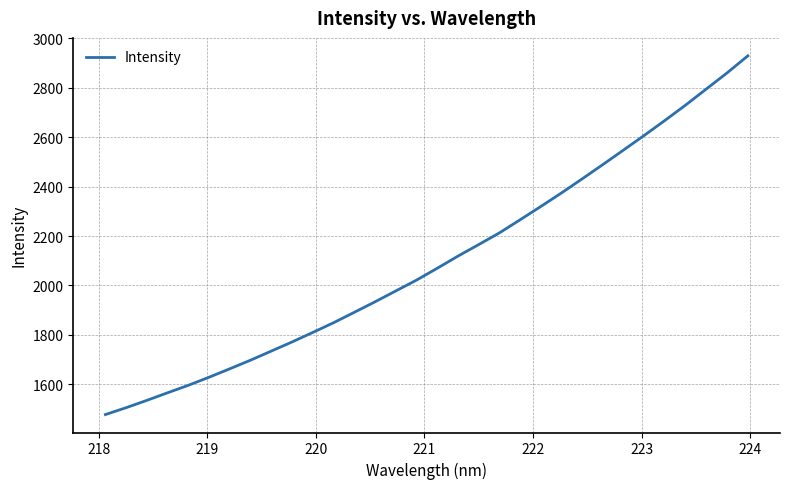

What is the sum of all values?

67245.7